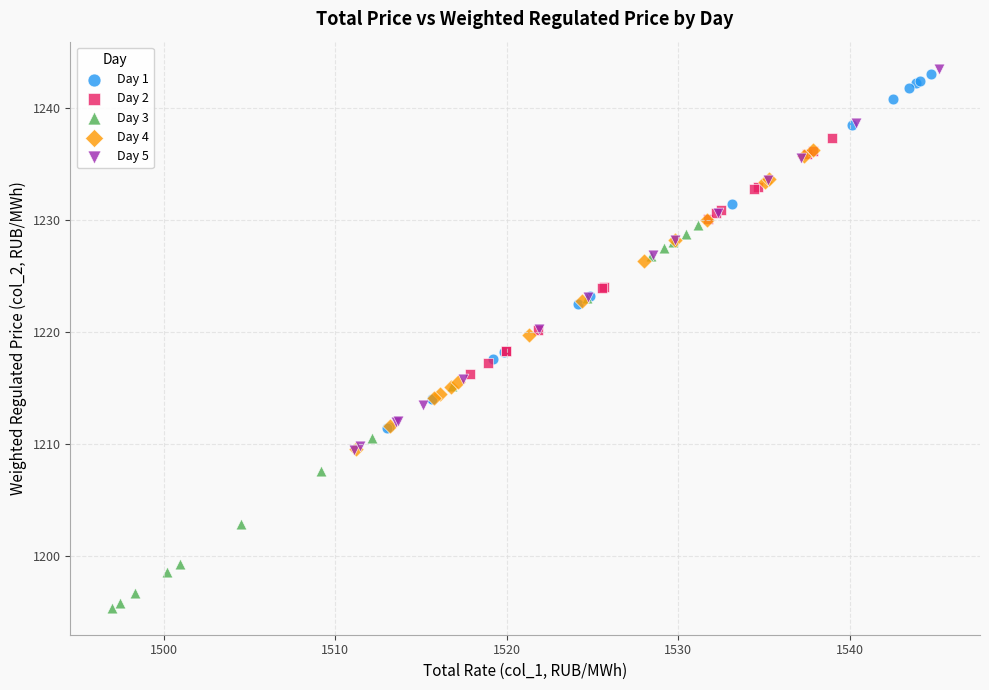

What are all the series names shown in the legend?

Day 1, Day 2, Day 3, Day 4, Day 5